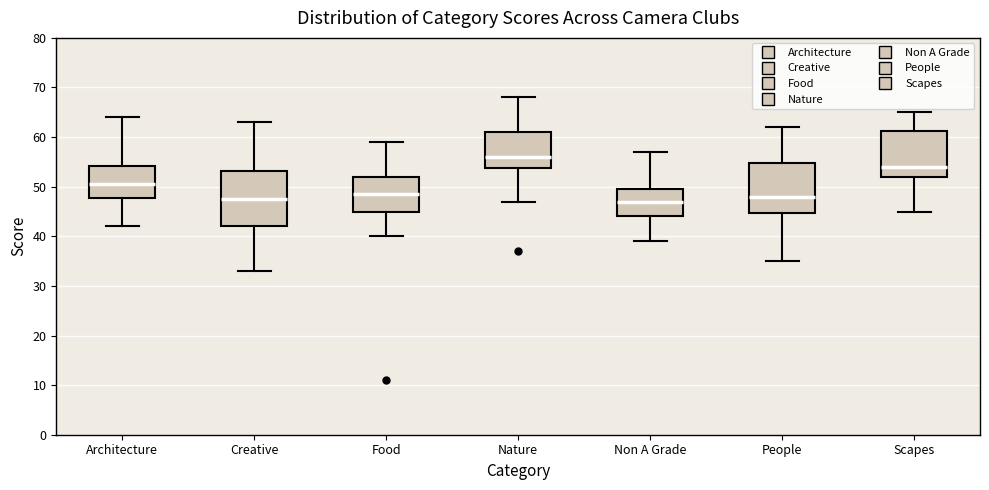

Which box has the highest median line?

Nature